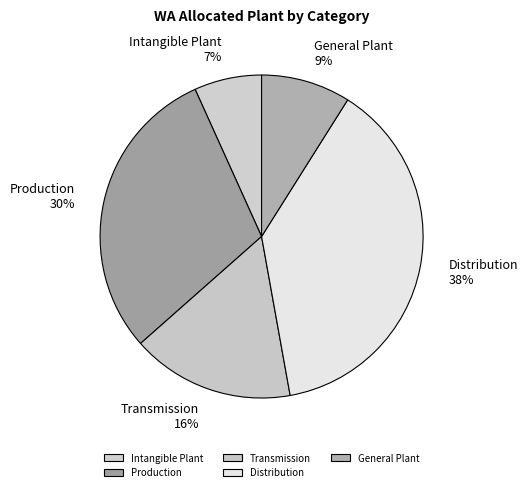

Is Distribution the majority of the pie?

No